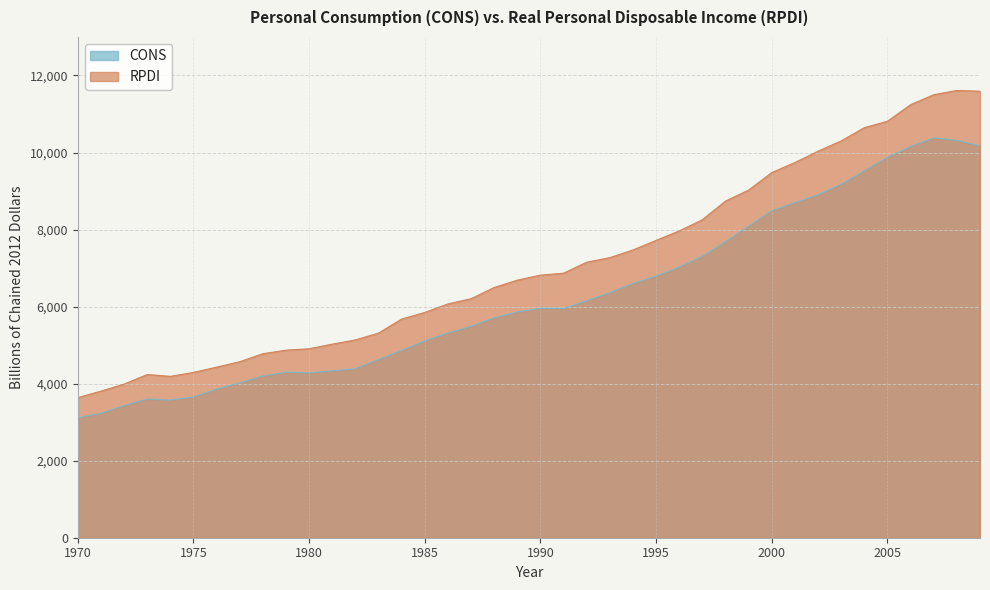

At which category does RPDI reach its first local valley?

1974